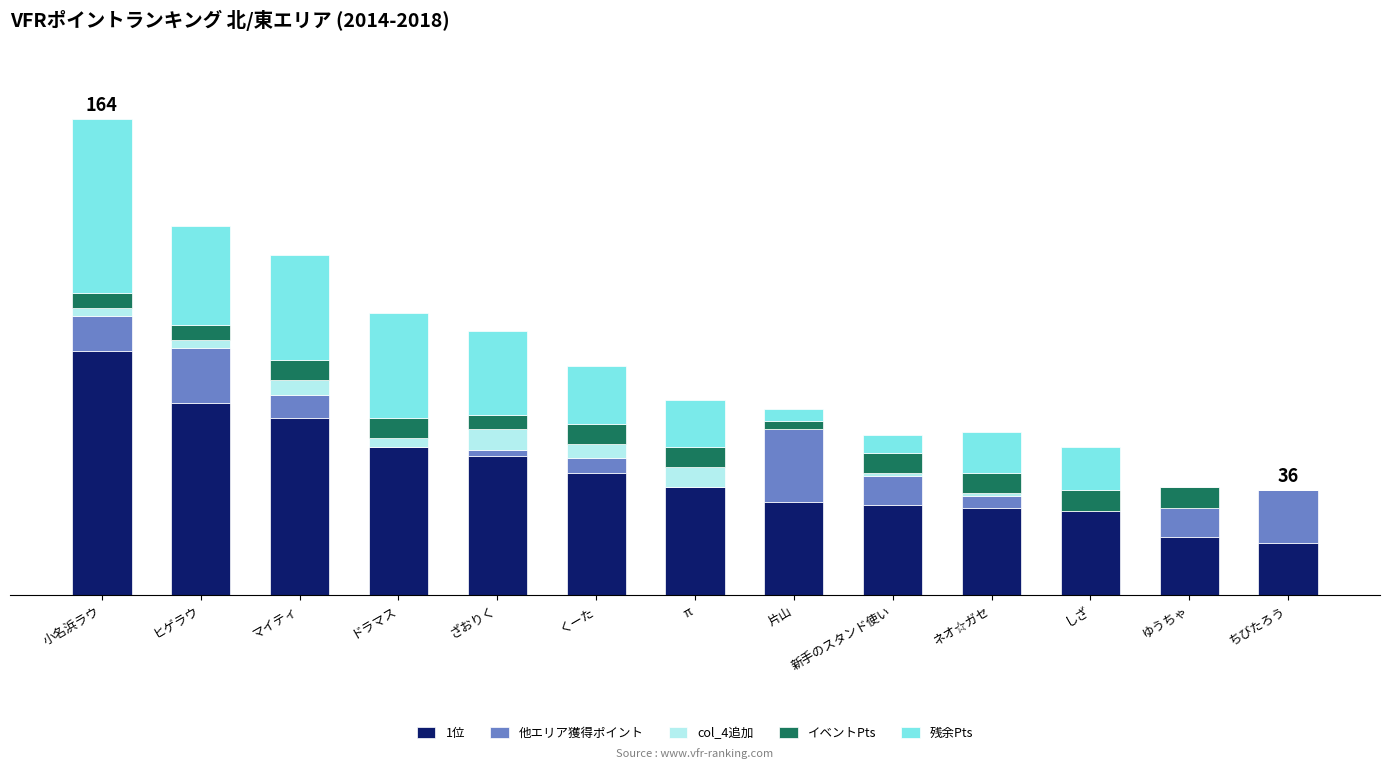

Does the chart contain stacked bars?

Yes